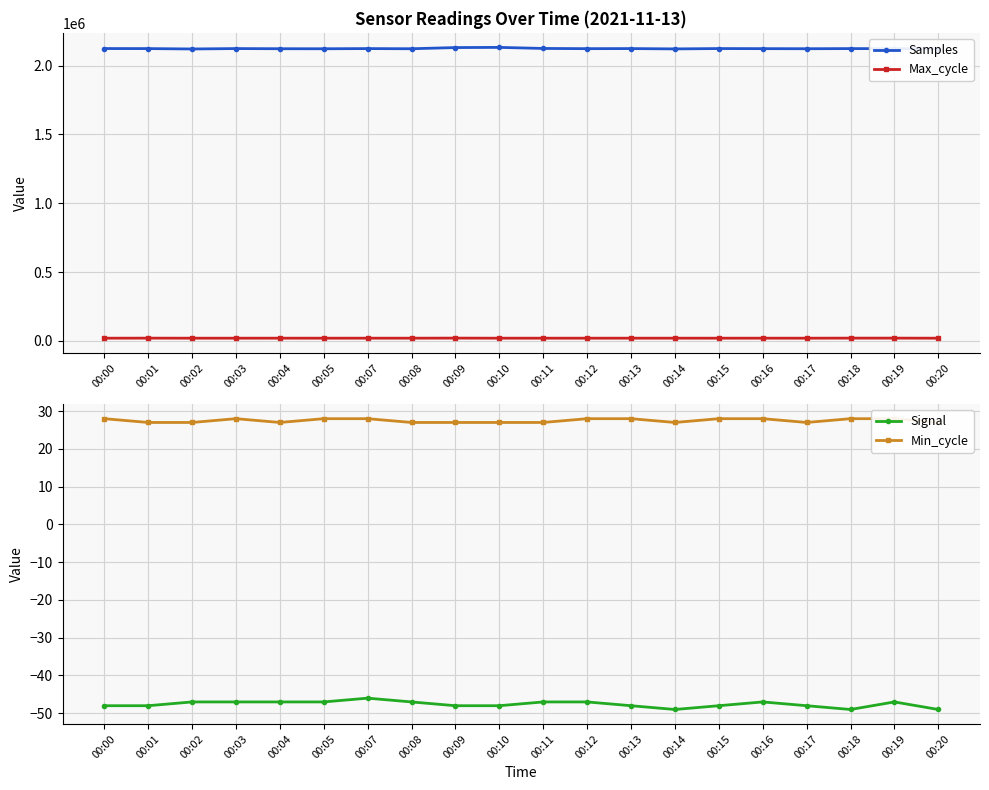

Rank the series by their maximum value, from lowest to highest.

Signal, Min_cycle, Max_cycle, Samples